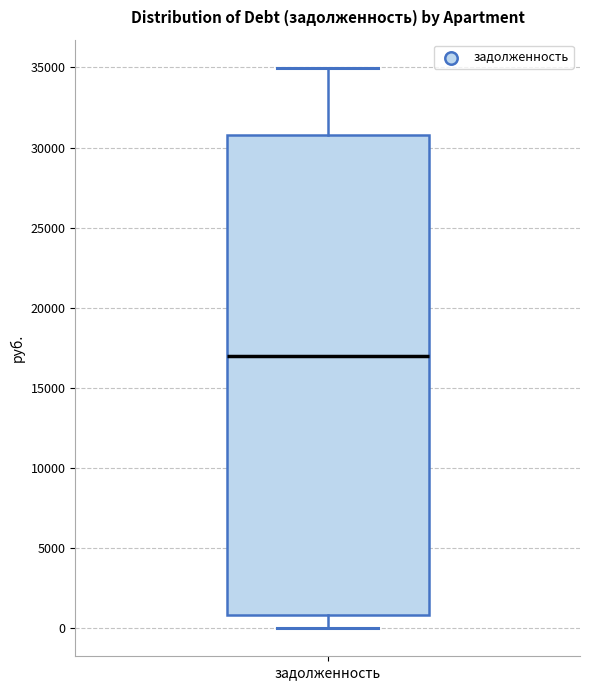

Transcribe this box plot: give where the median line is, the range the box spans, and where the two whiskers end, as read against the y-axis. The values are not printed on the chart, so give them approximately, as read against the axis.

median 17000, box 1000 to 31000, whiskers 0 to 35000